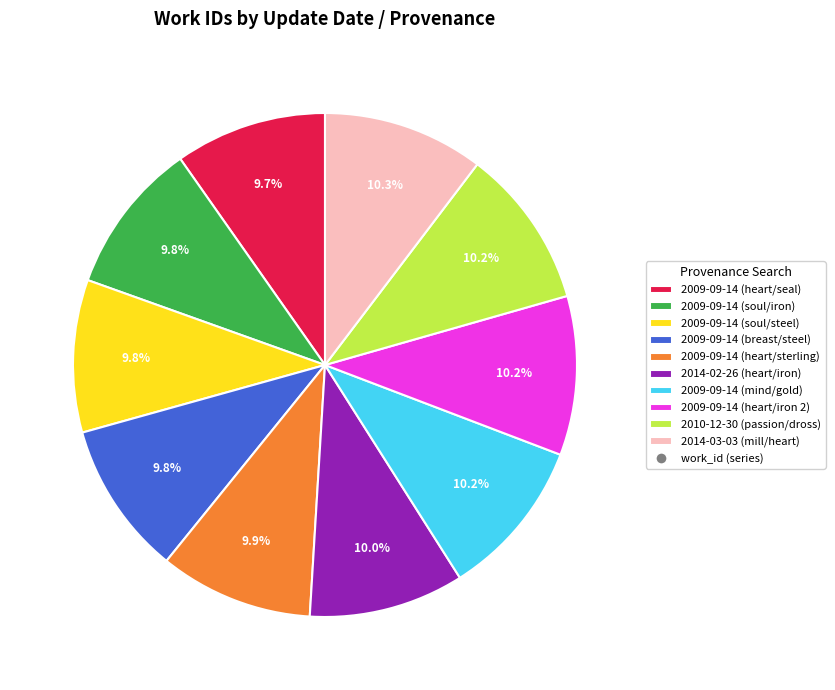

Count the number of slices in the pie.

10